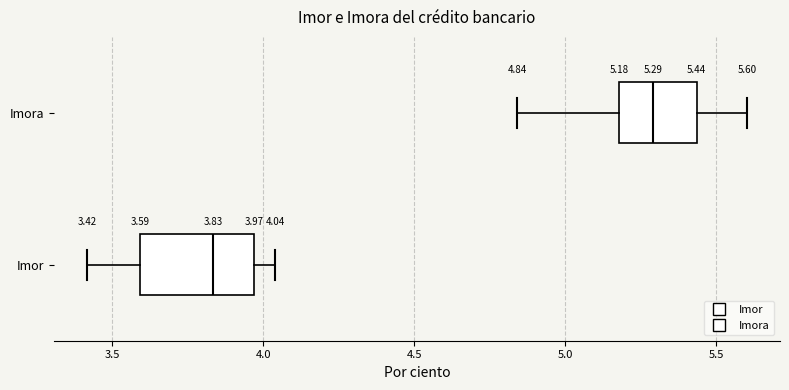

Which box's median line is the furthest to the right?

Imora